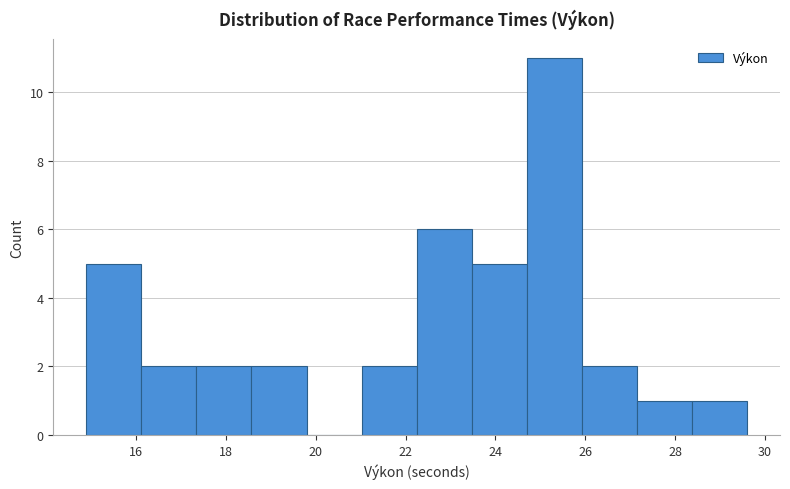

Reading left to right, list every bar in this chart as the range it spans on the x-axis followed by its height. Neither the bar edges nor the heights are printed on the chart, so give them approximately, as read against the axes.

14.8 to 16.2: 5
16.2 to 17.4: 2
17.4 to 18.6: 2
18.6 to 19.8: 2
19.8 to 21.0: 0
21.0 to 22.2: 2
22.2 to 23.4: 6
23.4 to 24.6: 5
24.6 to 26.0: 11
26.0 to 27.2: 2
27.2 to 28.4: 1
28.4 to 29.6: 1